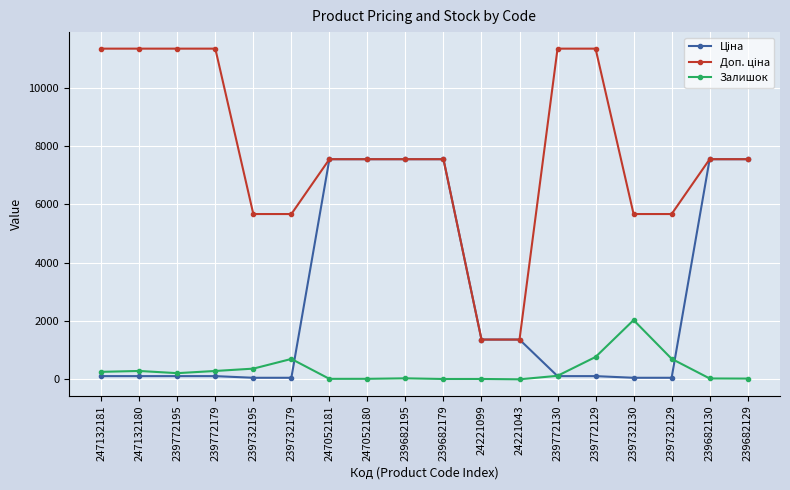

Where is Залишок nearest to the value 1018?

239772129